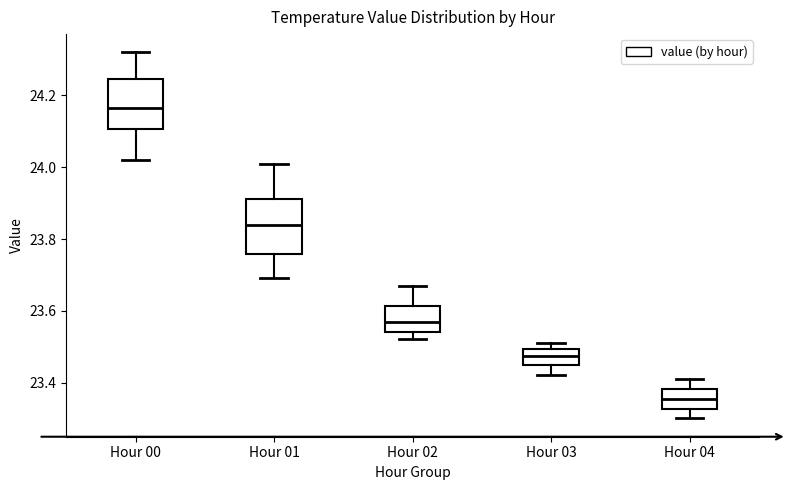

Which box's median line is the lowest?

Hour 04